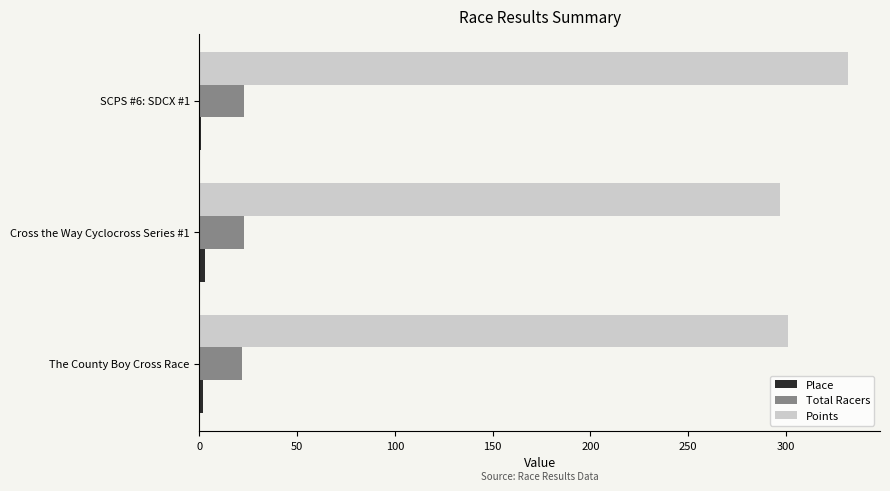

The value of Points at SCPS #6: SDCX #1 is 525.0. True or false?

False